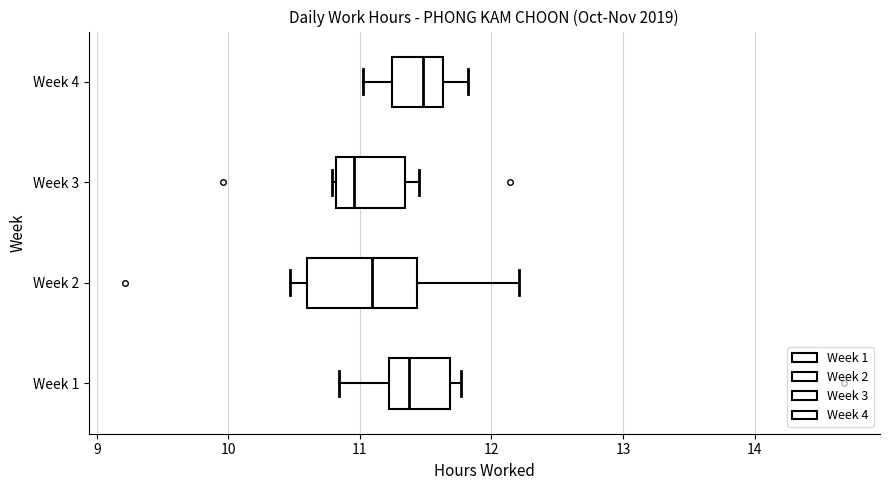

Comparing the boxes themselves (not the whiskers), which one is the widest?

Week 2